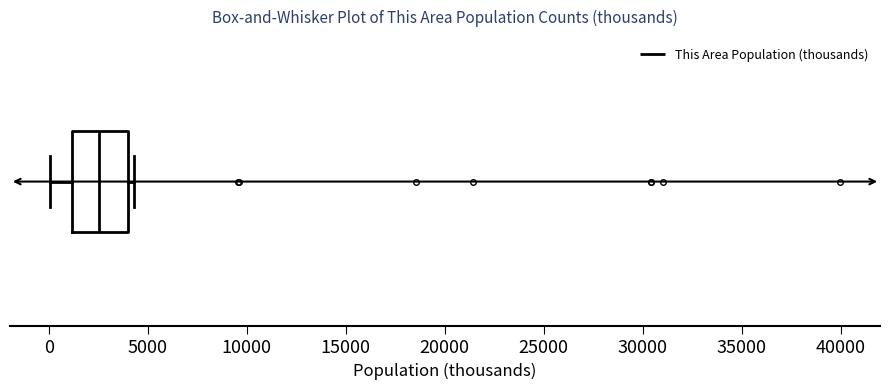

Read this box plot against the x-axis: the position of the median line, the range covered by the box, and the ends of both whiskers. The values are not printed on the chart, so give them approximately, as read against the axis.

median 2500, box 1000 to 4000, whiskers 0 to 4500